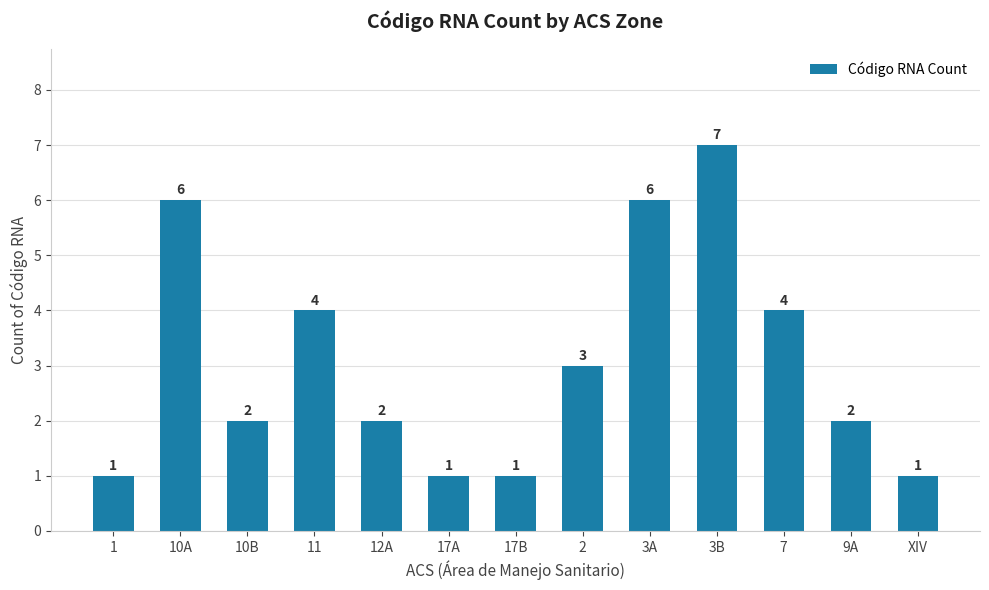

How many values are below 2?

4